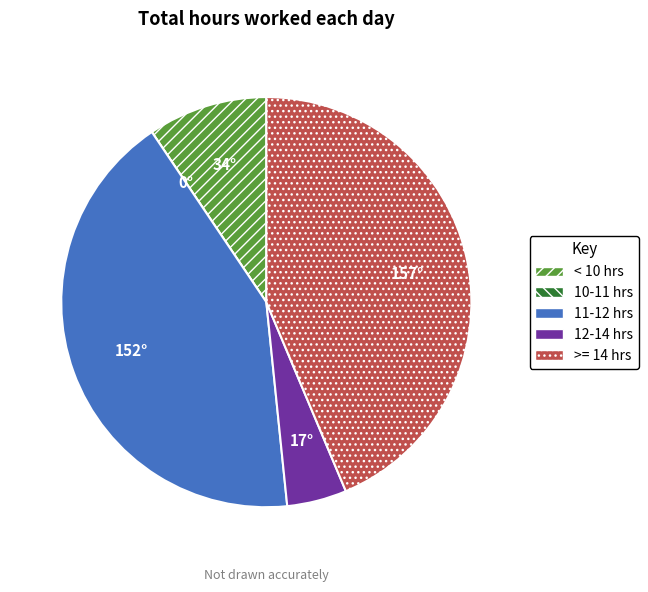

What is the largest slice in the pie chart?

>= 14 hrs